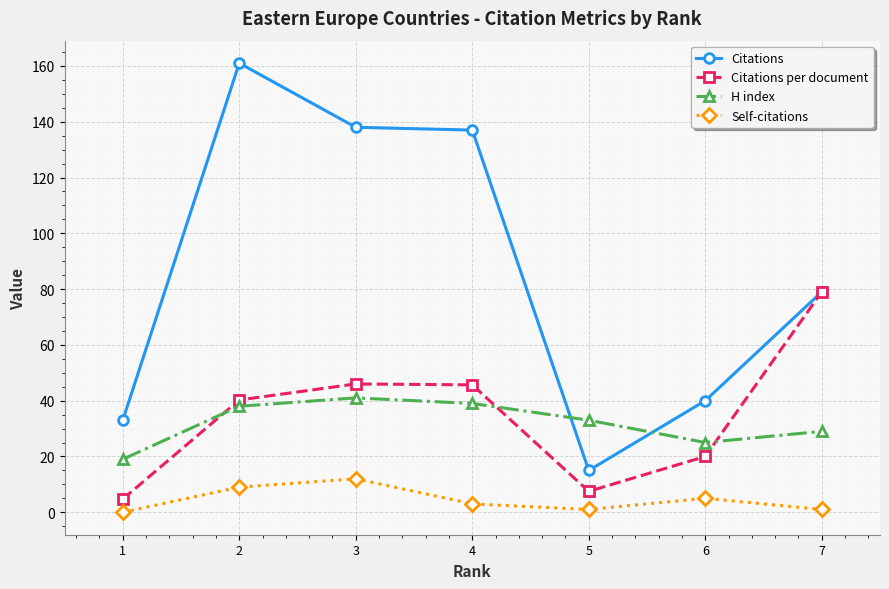

How many categories are shown in the chart?

7